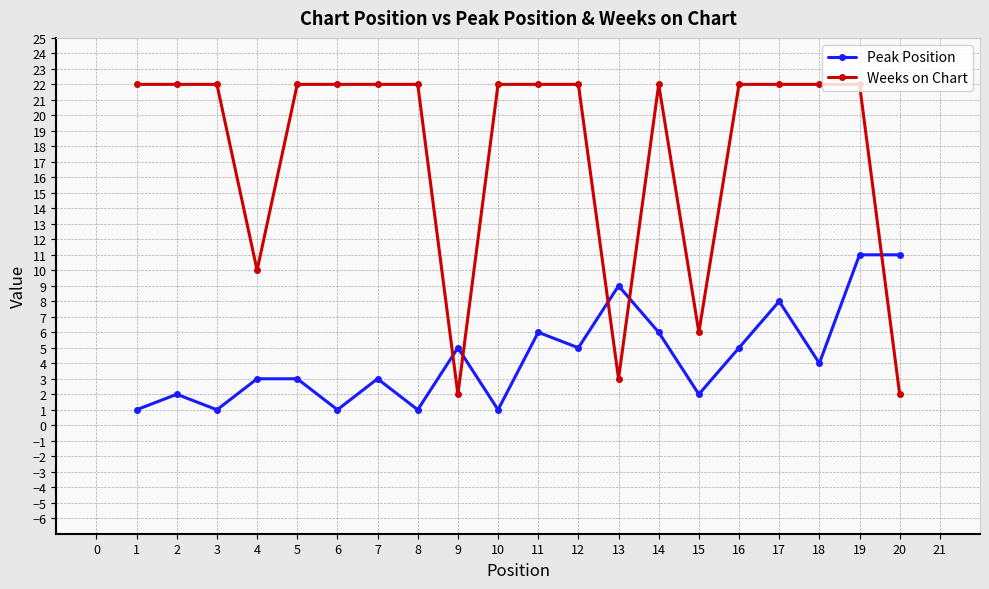

Is it true that Weeks on Chart equals 3 at 19?

False